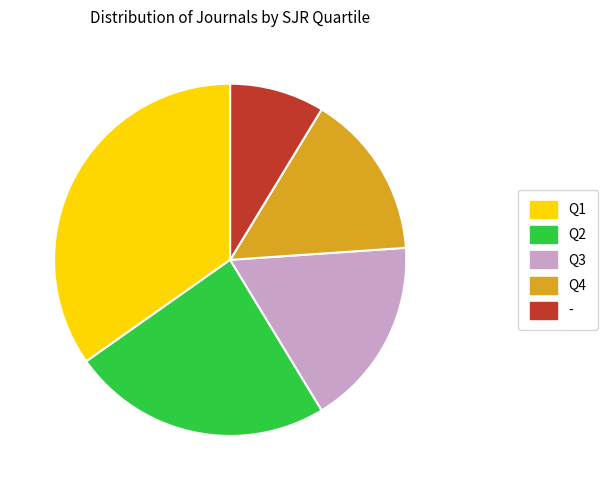

Is it true that Q2 is 24% of the pie?

True